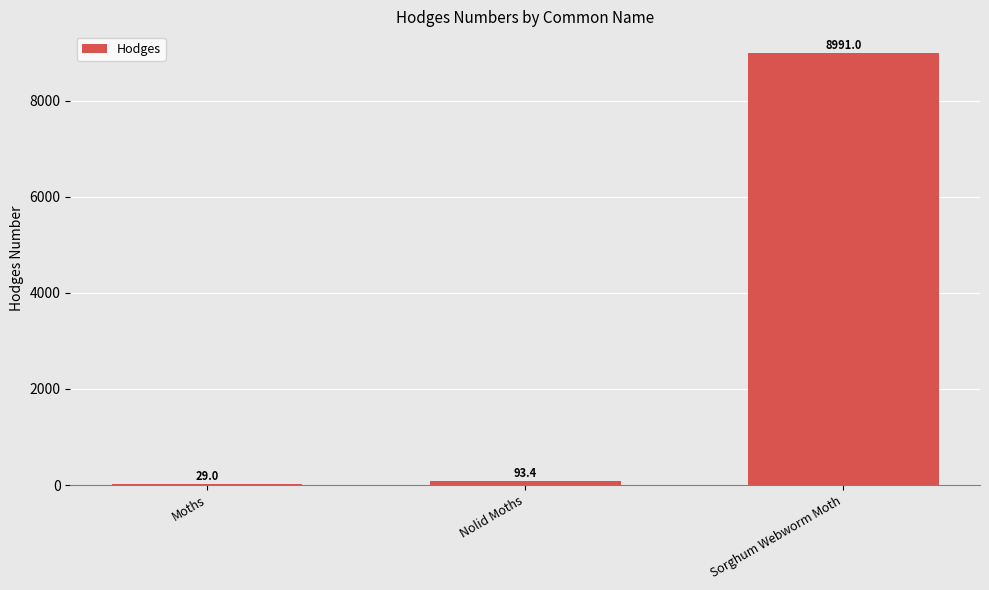

What is the difference between the maximum and minimum values?

8962.0